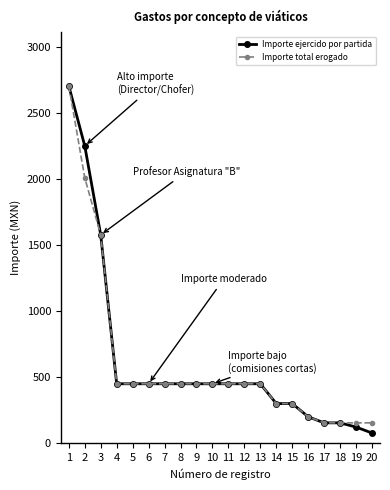

What is the difference between the second highest and minimum values in the Importe total erogado series?

1856.0